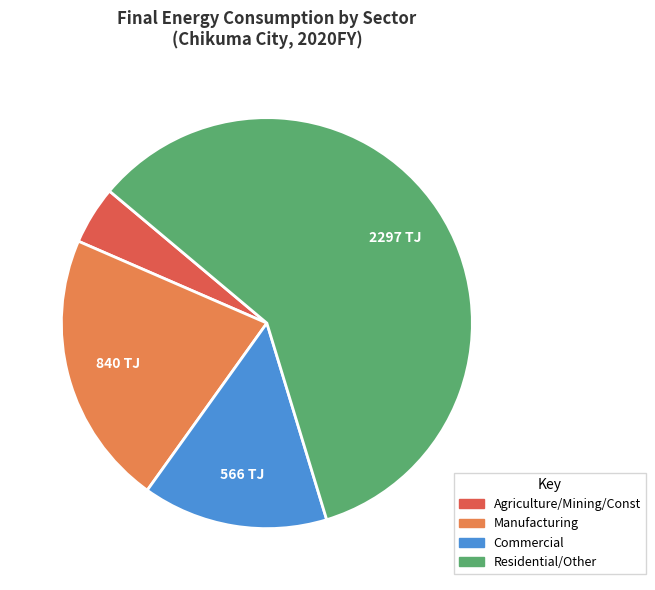

The Residential/Other slice represents 59% of the pie. True or false?

True